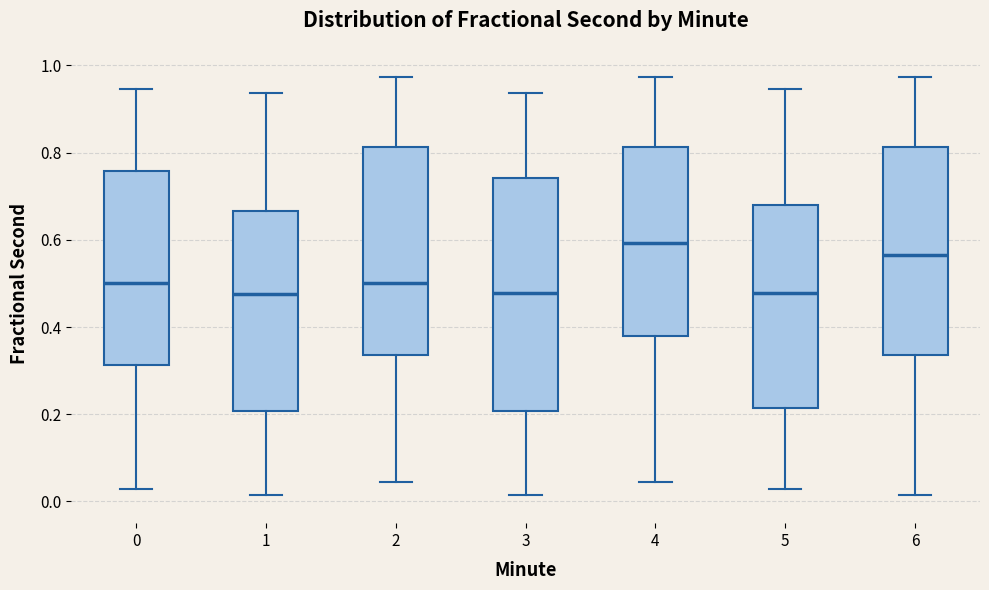

Which box's median line is the highest?

4